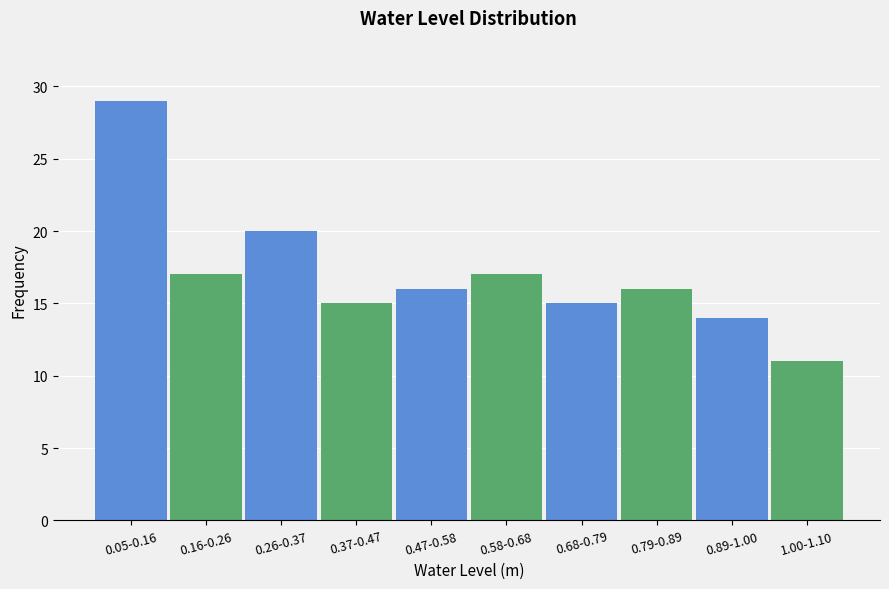

Reading left to right, what are all the values shown in this chart?

29	17	20	15	16	17	15	16	14	11